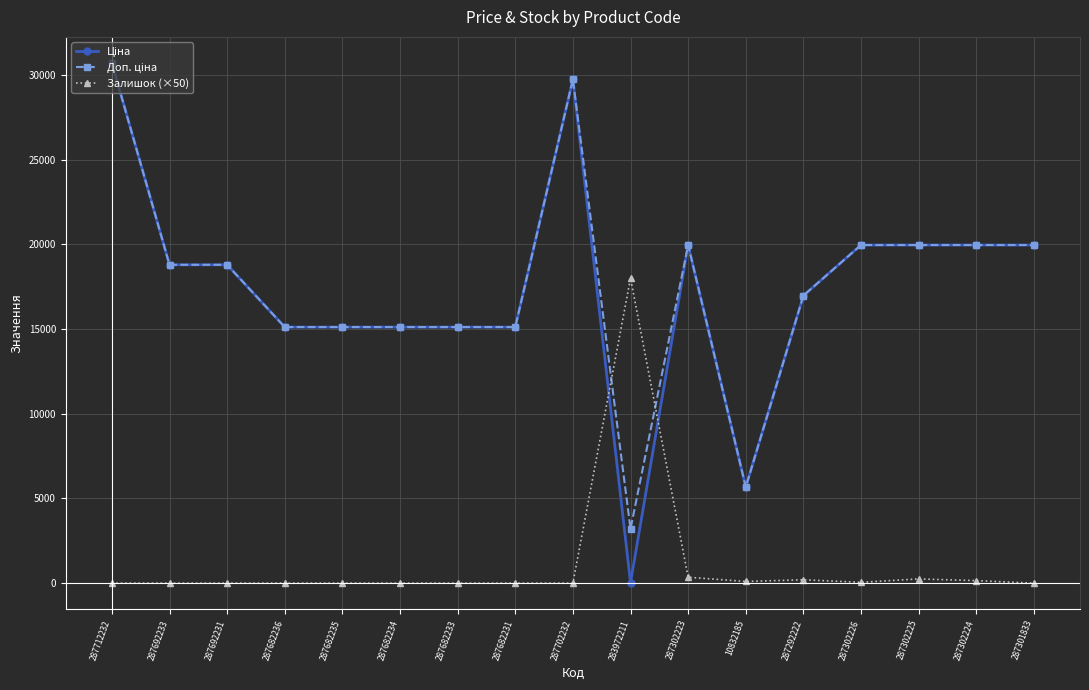

What is the value of the Залишок (×50) point at the 16th from the left?

150.0